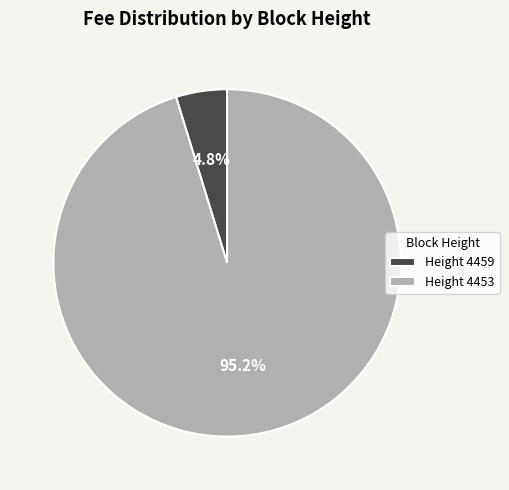

Does any single category account for the majority?

Yes